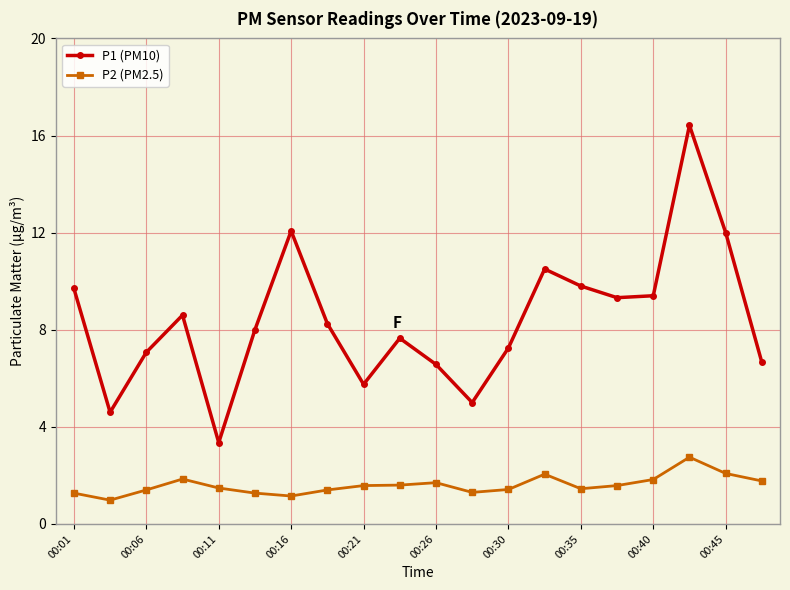

Which series has the widest spread of values?

P1 (PM10)